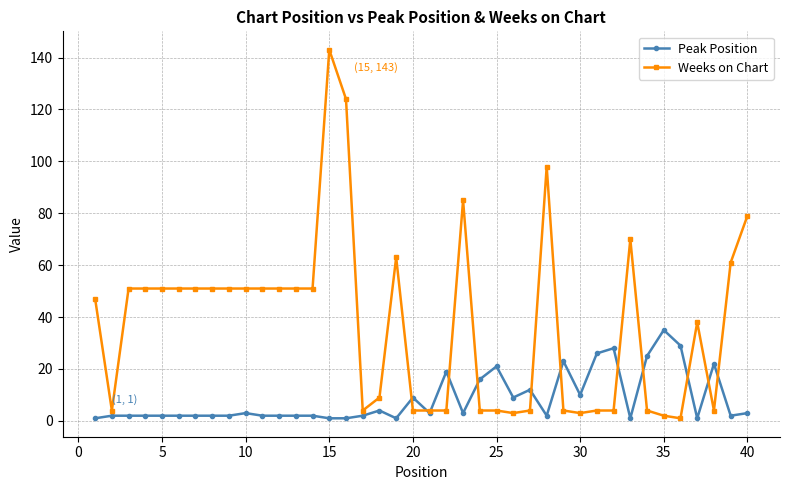

True or false: Peak Position has more than 0 interior local peaks.

True